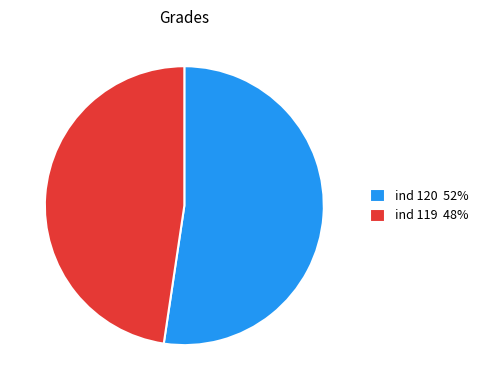

Which slice is the largest?

ind 120 52%